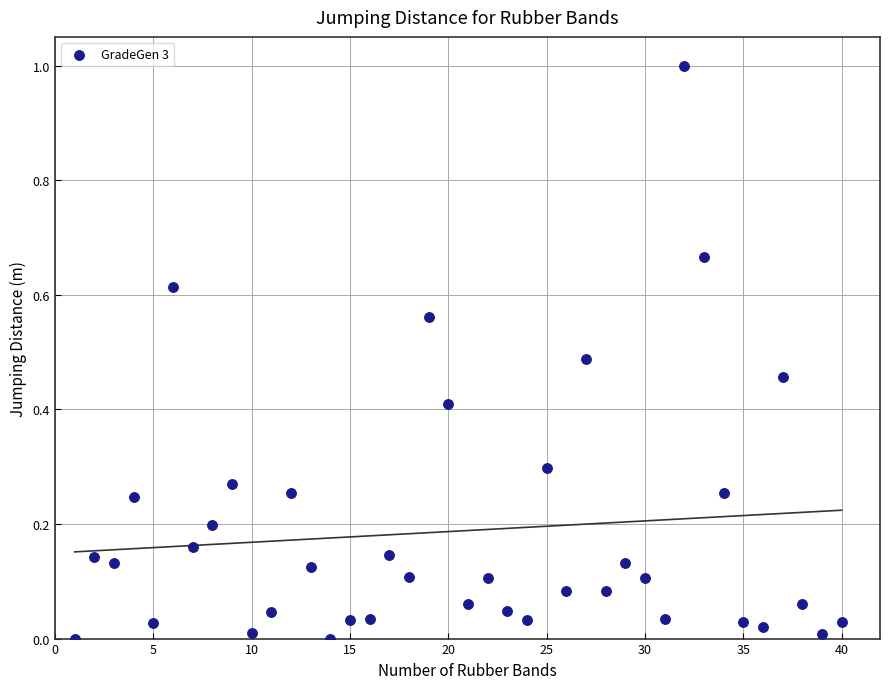

What is the range of Y values (max minus min)?

1.0